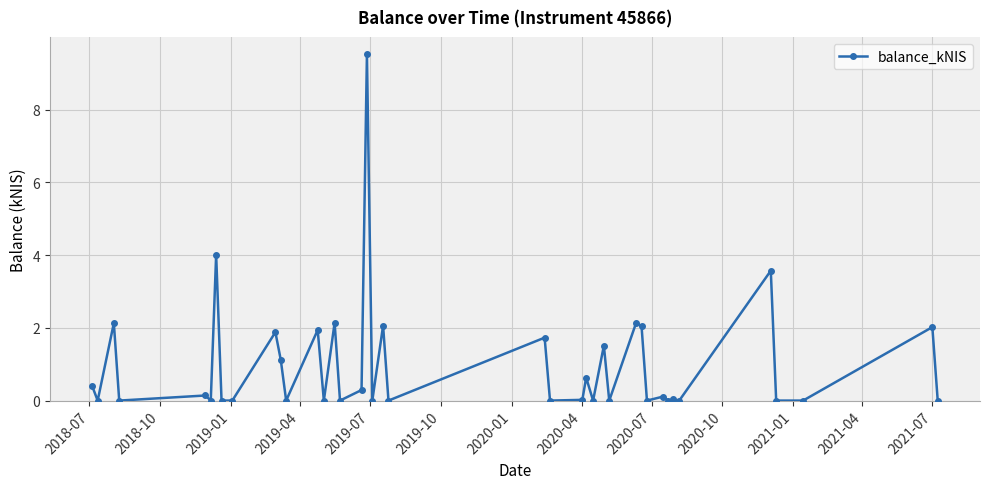

What is the difference between the maximum and minimum values?

9.5